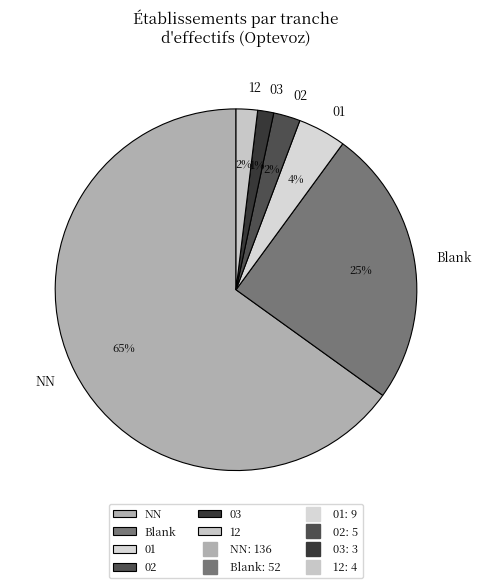

What is the largest slice in the pie chart?

NN